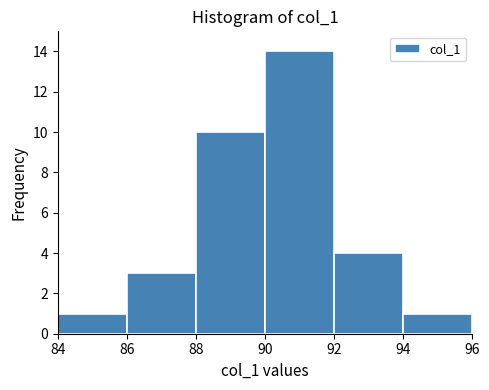

Which range on the x-axis has the tallest bar?

90 to 92